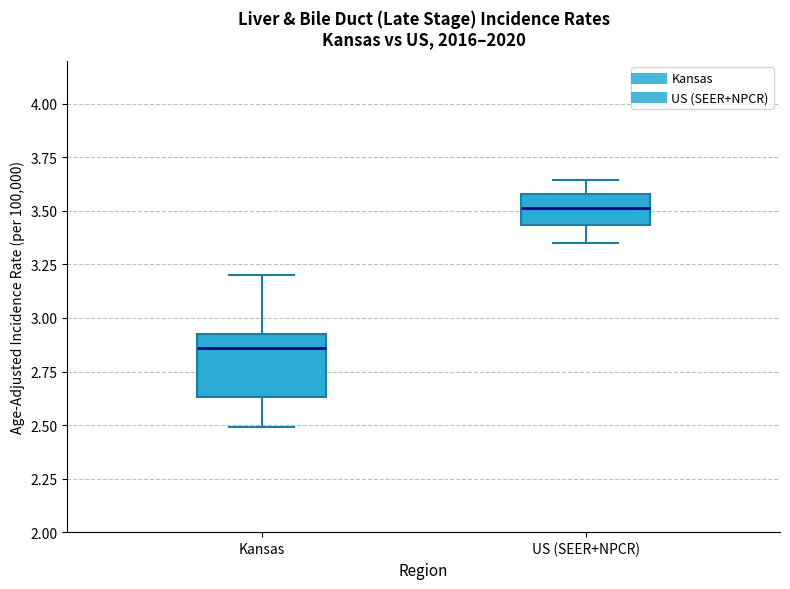

Which box's median line is the highest?

US (SEER+NPCR)